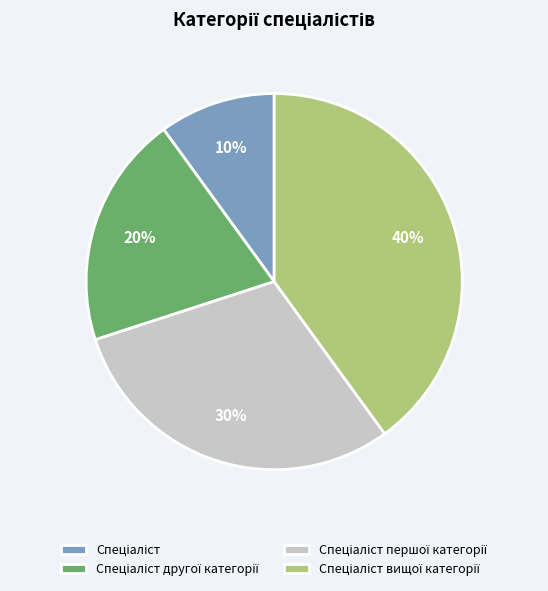

To the nearest percent, what is the difference between the largest and smallest slice percentages?

30%